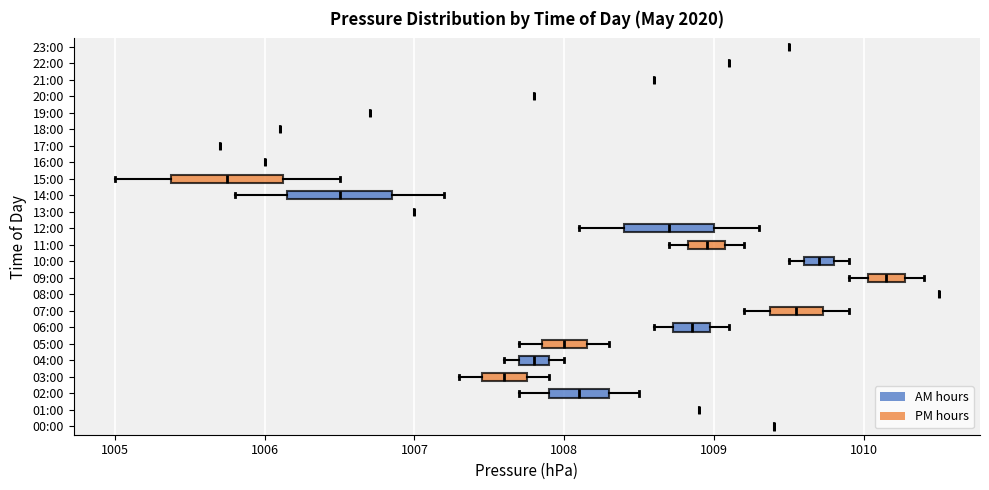

Reading bottom to top, transcribe this box plot: for each box, give where its median line is, the range the box spans, and where its two whiskers end, as read against the x-axis. The values are not printed on the chart, so give them approximately, as read against the axis.

00:00: box collapsed to a line at 1009.4, whiskers 1009.4 to 1009.4
01:00: box collapsed to a line at 1008.9, whiskers 1008.9 to 1008.9
02:00: median 1008.1, box 1007.9 to 1008.3, whiskers 1007.7 to 1008.5
03:00: median 1007.6, box 1007.5 to 1007.8, whiskers 1007.3 to 1007.9
04:00: median 1007.8, box 1007.7 to 1007.9, whiskers 1007.6 to 1008.0
05:00: median 1008.0, box 1007.9 to 1008.2, whiskers 1007.7 to 1008.3
06:00: median 1008.9, box 1008.7 to 1009.0, whiskers 1008.6 to 1009.1
07:00: median 1009.6, box 1009.4 to 1009.7, whiskers 1009.2 to 1009.9
08:00: box collapsed to a line at 1010.5, whiskers 1010.5 to 1010.5
09:00: median 1010.2, box 1010.0 to 1010.3, whiskers 1009.9 to 1010.4
10:00: median 1009.7, box 1009.6 to 1009.8, whiskers 1009.5 to 1009.9
11:00: median 1009.0, box 1008.8 to 1009.1, whiskers 1008.7 to 1009.2
12:00: median 1008.7, box 1008.4 to 1009.0, whiskers 1008.1 to 1009.3
13:00: box collapsed to a line at 1007.0, whiskers 1007.0 to 1007.0
14:00: median 1006.5, box 1006.2 to 1006.9, whiskers 1005.8 to 1007.2
15:00: median 1005.8, box 1005.4 to 1006.1, whiskers 1005.0 to 1006.5
16:00: box collapsed to a line at 1006.0, whiskers 1006.0 to 1006.0
17:00: box collapsed to a line at 1005.7, whiskers 1005.7 to 1005.7
18:00: box collapsed to a line at 1006.1, whiskers 1006.1 to 1006.1
19:00: box collapsed to a line at 1006.7, whiskers 1006.7 to 1006.7
20:00: box collapsed to a line at 1007.8, whiskers 1007.8 to 1007.8
21:00: box collapsed to a line at 1008.6, whiskers 1008.6 to 1008.6
22:00: box collapsed to a line at 1009.1, whiskers 1009.1 to 1009.1
23:00: box collapsed to a line at 1009.5, whiskers 1009.5 to 1009.5